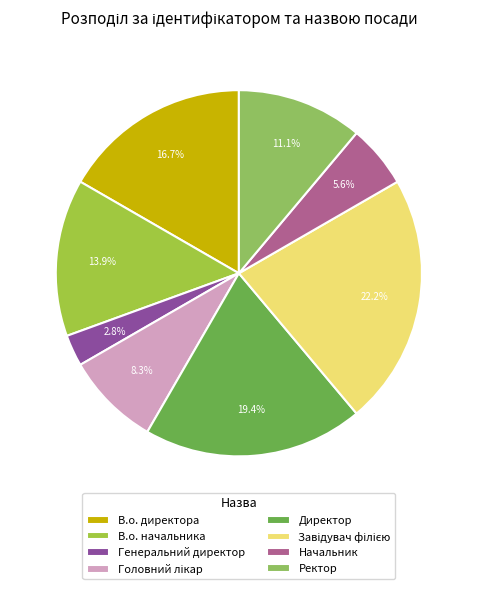

Is it true that В.о. директора is 3% of the pie?

False